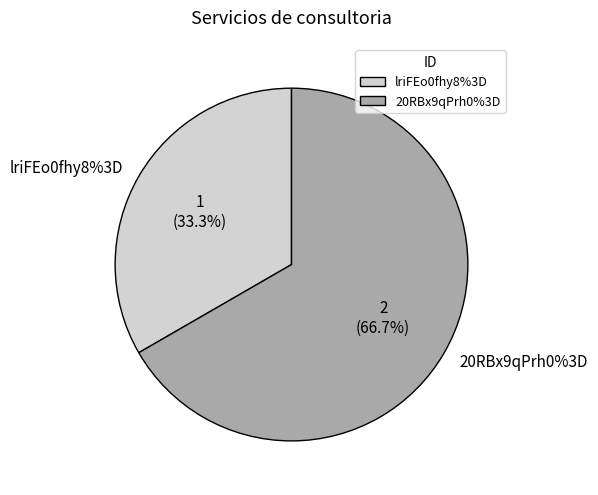

To the nearest percent, what percentage of the pie is lriFEo0fhy8%3D?

33%